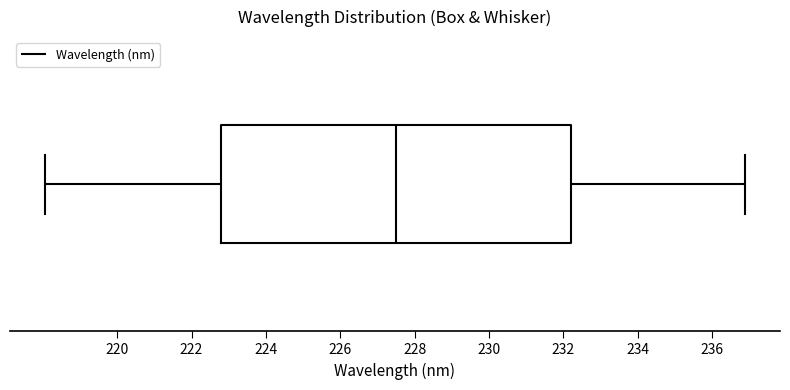

Transcribe this box plot: give where the median line is, the range the box spans, and where the two whiskers end, as read against the x-axis. The values are not printed on the chart, so give them approximately, as read against the axis.

median 227.6, box 222.8 to 232.2, whiskers 218.0 to 236.8